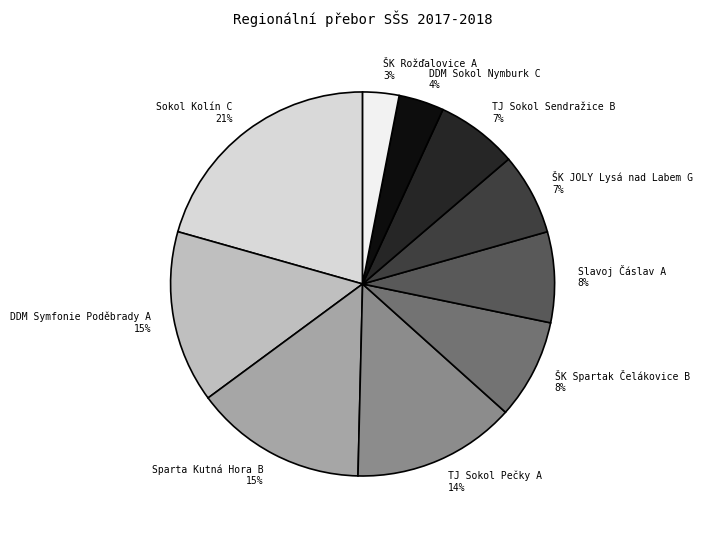

To the nearest percent, what is the combined percentage of Sokol Kolín C and ŠK JOLY Lysá nad Labem G?

27%